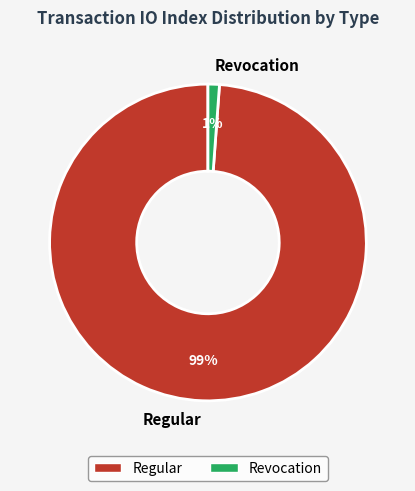

Which has a higher value, Regular or Revocation?

Regular